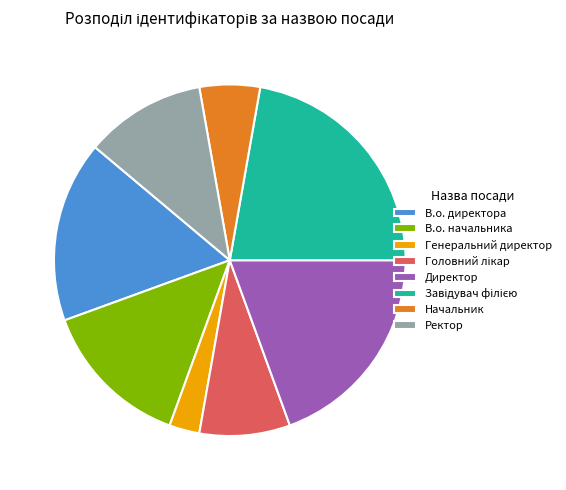

Does В.о. директора account for over 50% of the chart?

No